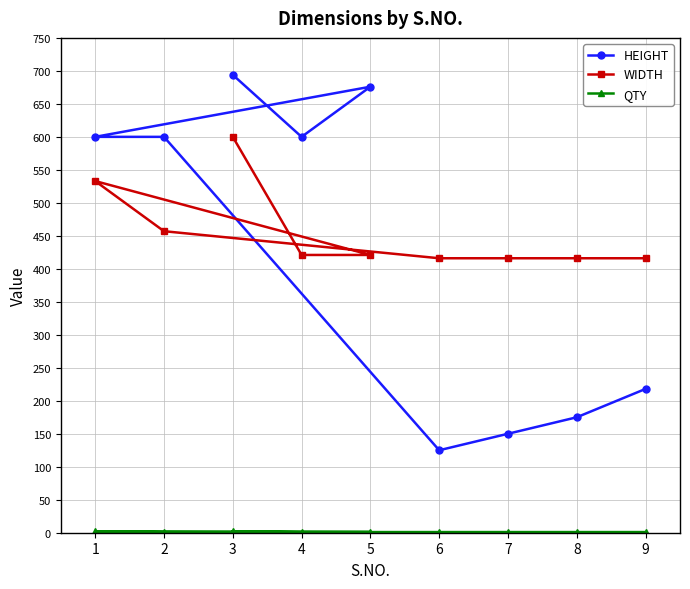

The HEIGHT series shows 218 at 9. True or false?

True